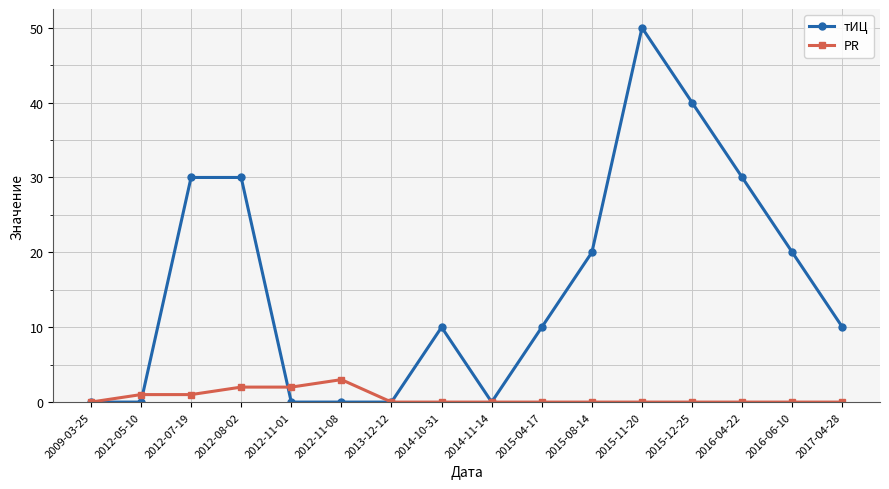

True or false: PR has more than 0 interior local peaks.

True